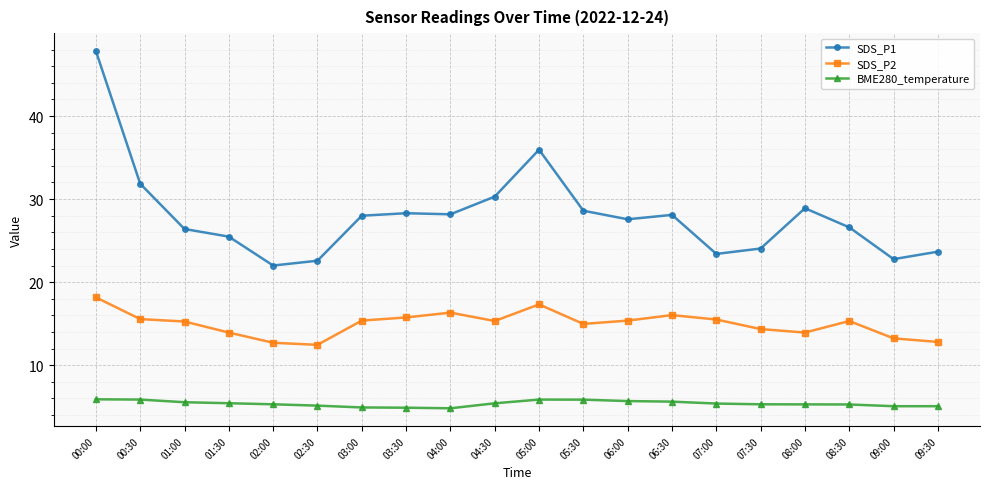

Count the number of categories in the chart.

20